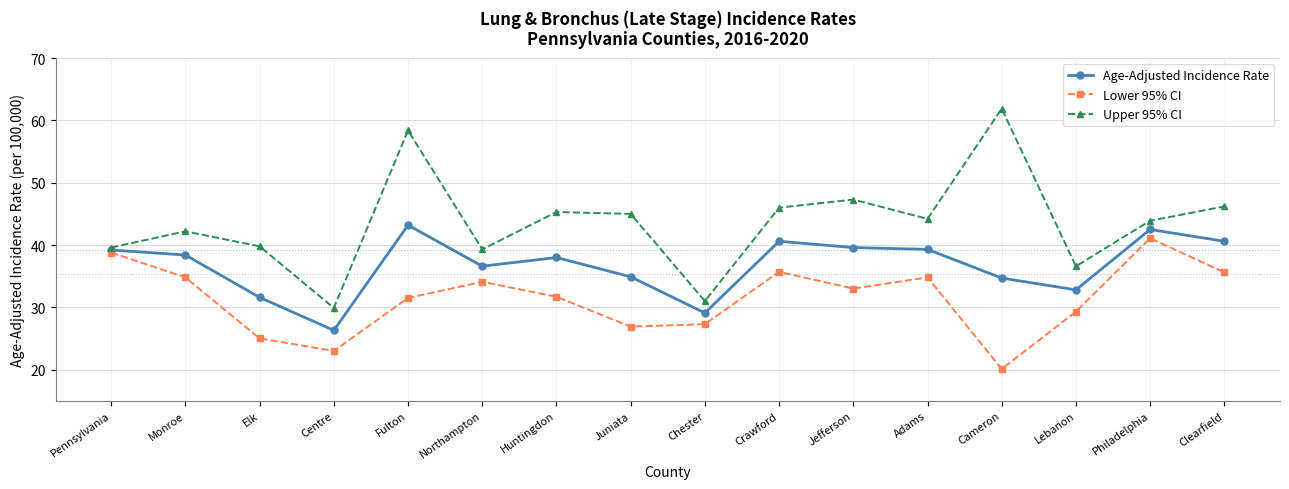

What is the difference between the highest and lowest values at Crawford?

10.3